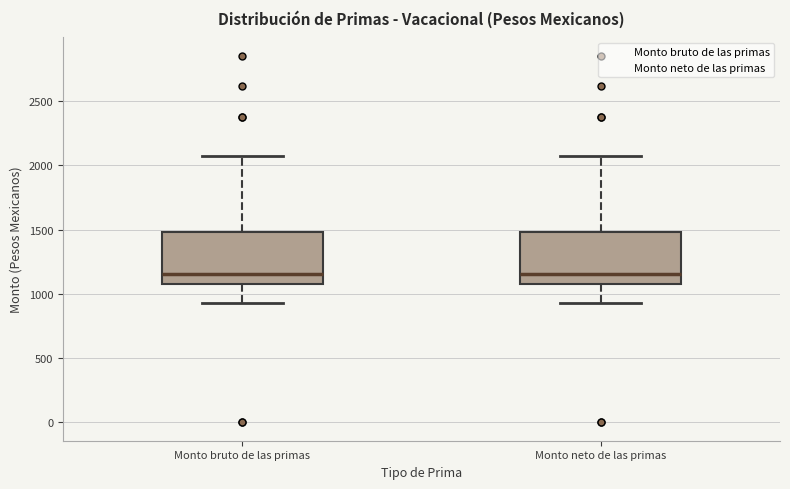

Reading left to right, read every box against the y-axis: the position of its median line, the range the box covers, and the ends of its whiskers. The values are not printed on the chart, so give them approximately, as read against the axis.

Monto bruto de las primas: median 1150, box 1100 to 1500, whiskers 950 to 2050
Monto neto de las primas: median 1150, box 1100 to 1500, whiskers 950 to 2050